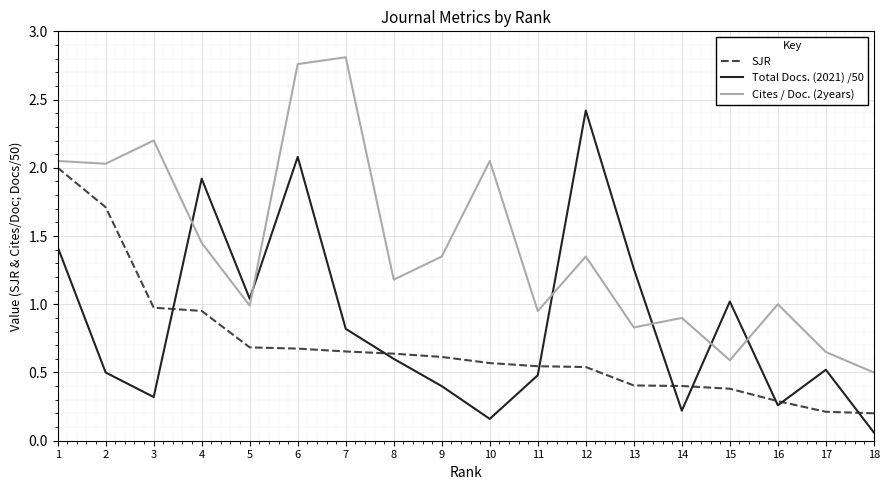

Which series has the widest spread of values?

Total Docs. (2021) /50